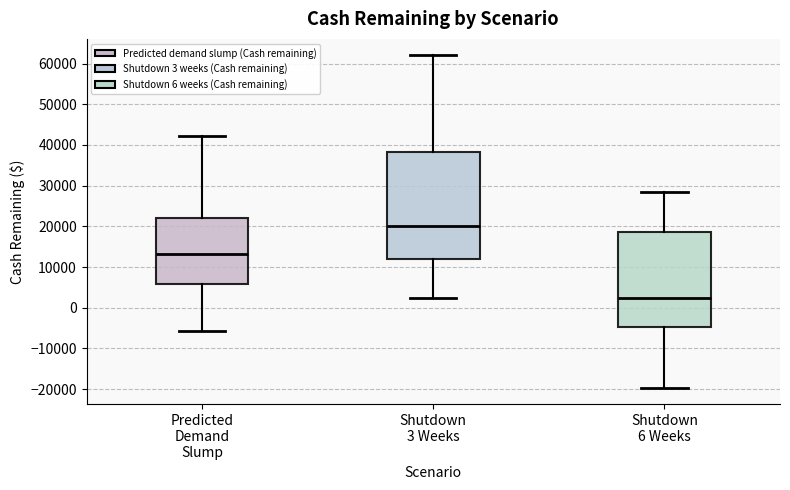

Which box is the tallest, from its lower edge to its upper edge?

Shutdown 3 Weeks